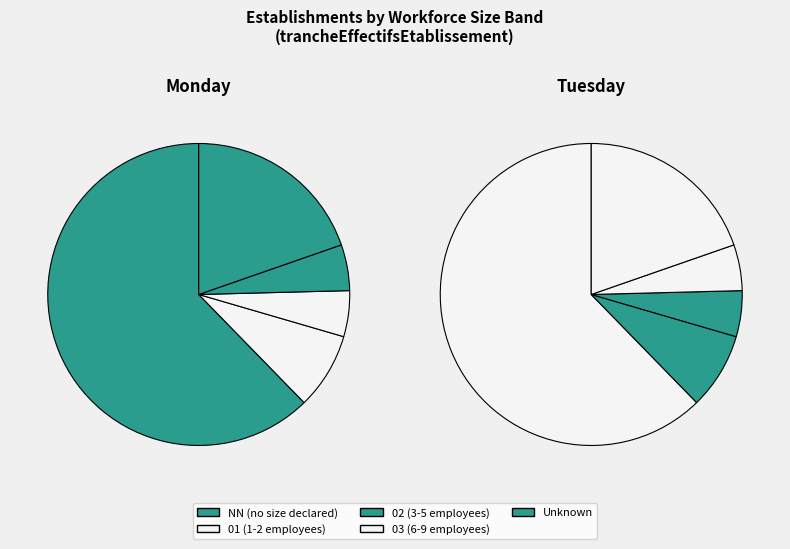

How much of the chart is everything except 01?

91.8%